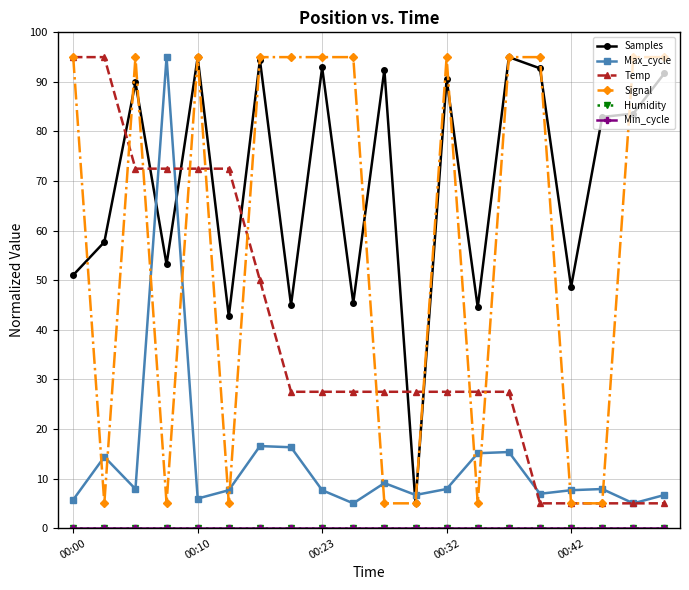

Does the chart have visible grid lines?

Yes